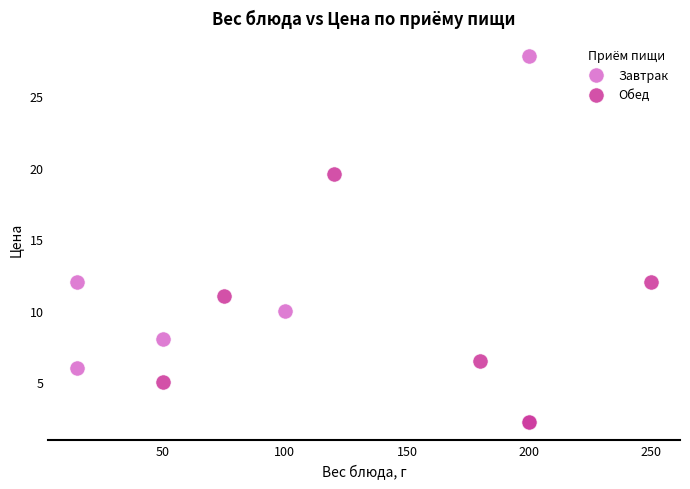

Which series has the largest Y range (max minus min)?

Завтрак